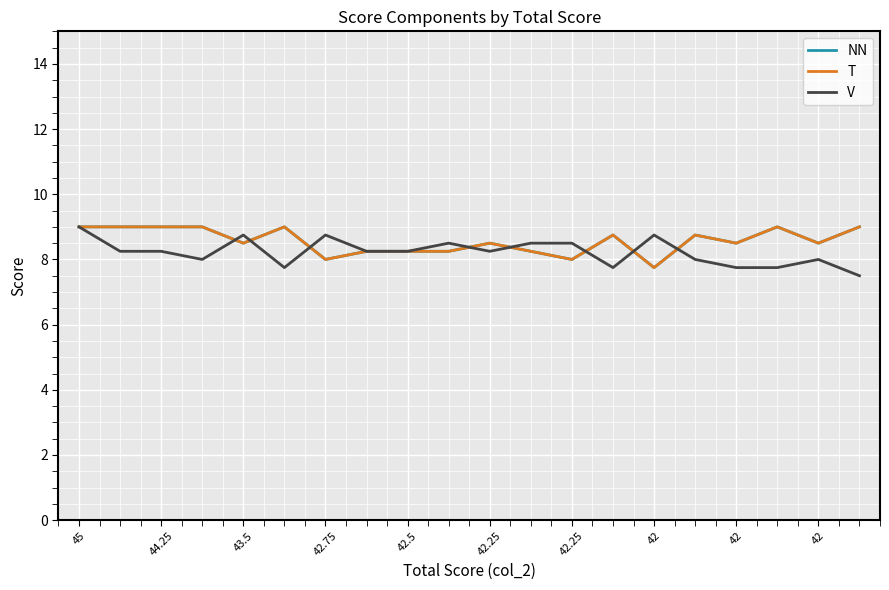

Is this an area chart (filled region under the line)?

No